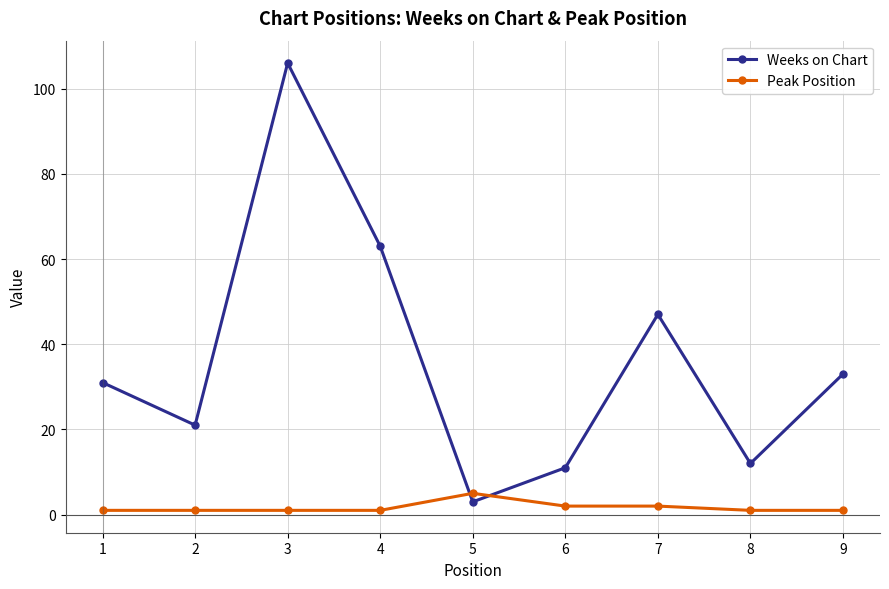

What is the value of the Peak Position point at the 8th from the left?

1